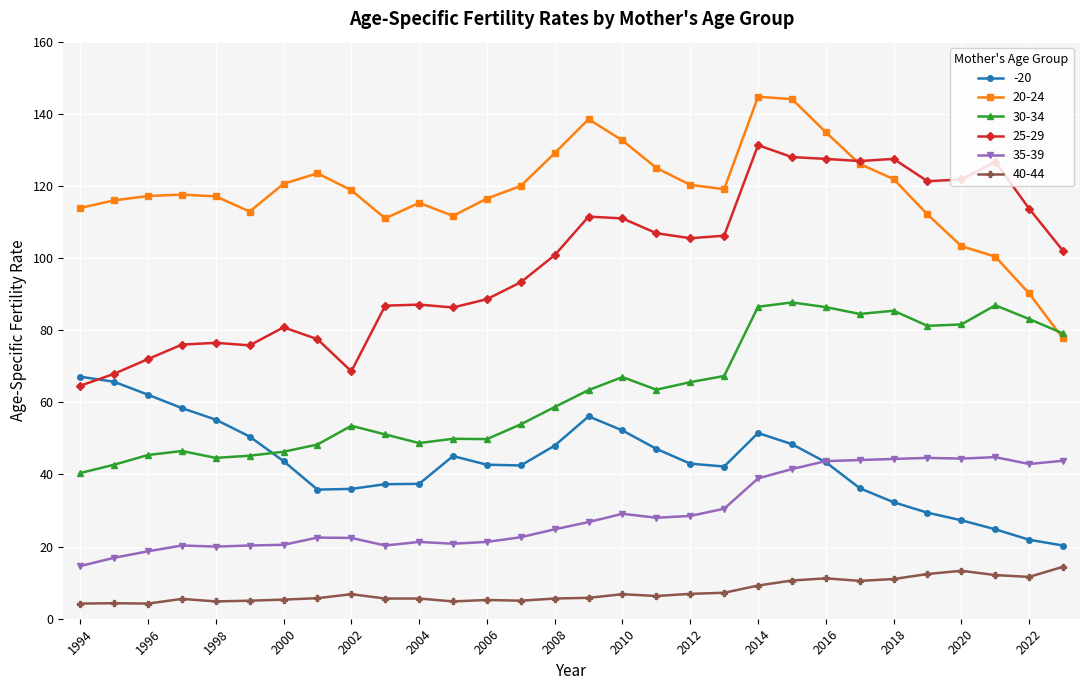

True or false: 35-39 and 25-29 intersect in this chart.

False